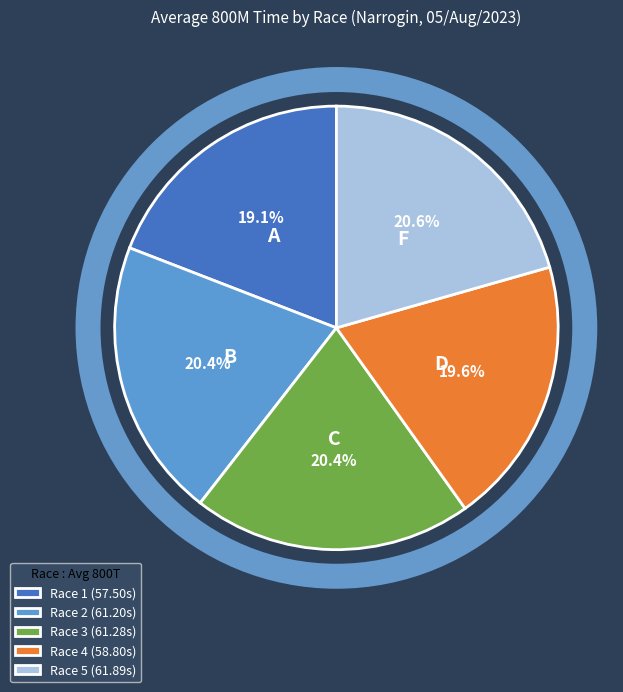

Is it true that Race 3 is 7% of the pie?

False